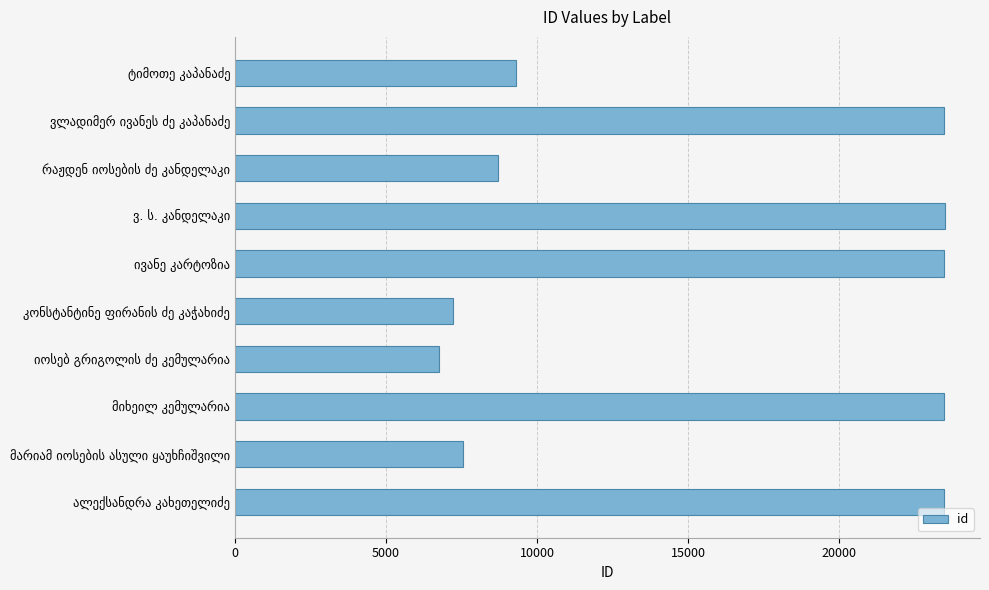

Are the bars horizontal?

Yes